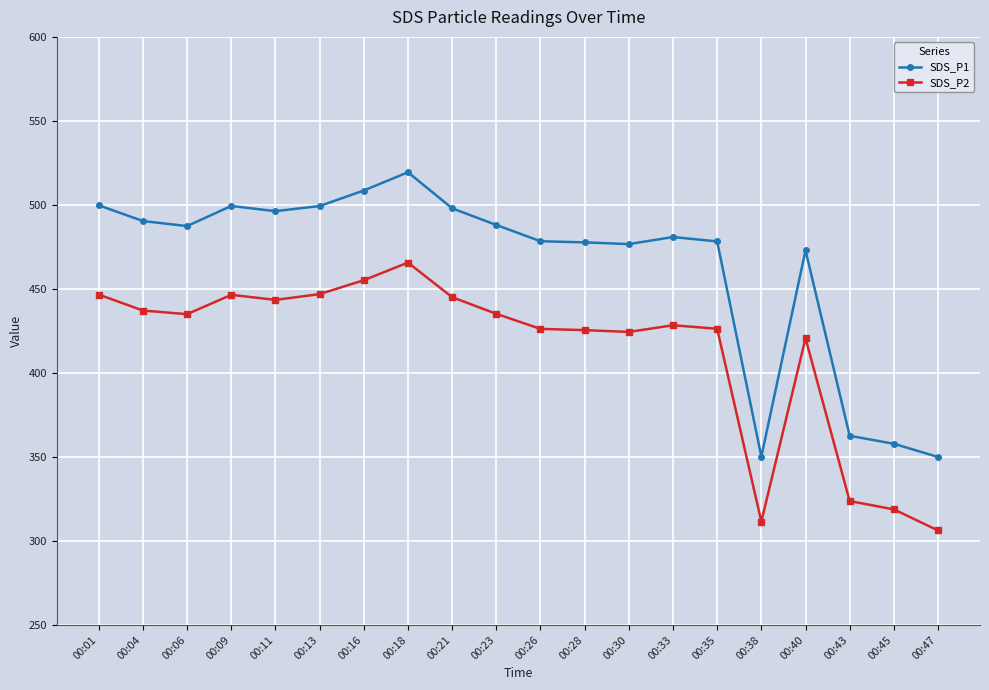

What is the value of the SDS_P2 point at the 4th from the left?

446.5